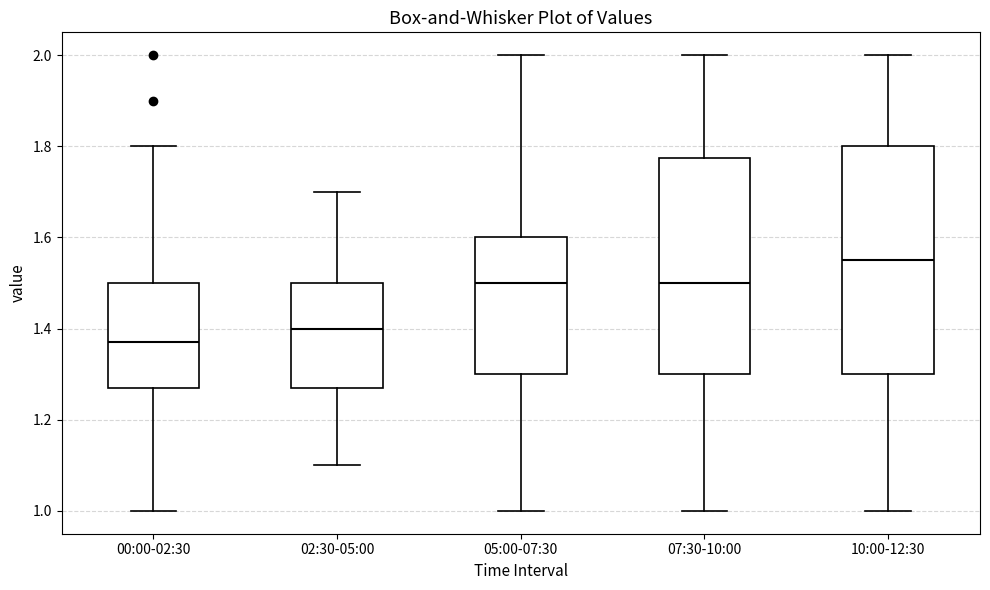

Comparing the boxes themselves (not the whiskers), which one is the tallest?

10:00-12:30